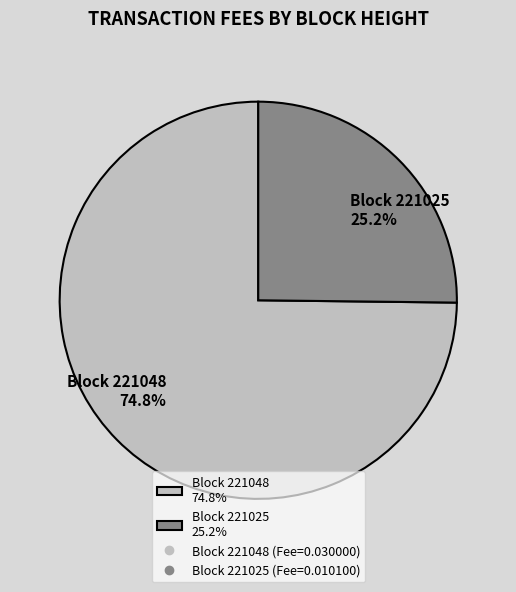

Rank the categories by value from lowest to highest.

Block 221025 25.2%, Block 221048 74.8%